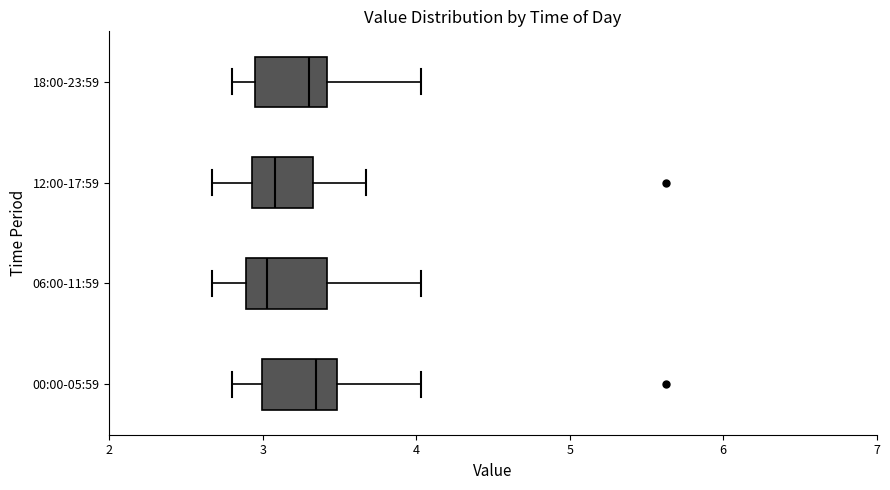

Where is the left edge of the box for 00:00-05:59 on the x-axis? The values are not printed on the chart, so give them approximately, as read against the axis.

3.0